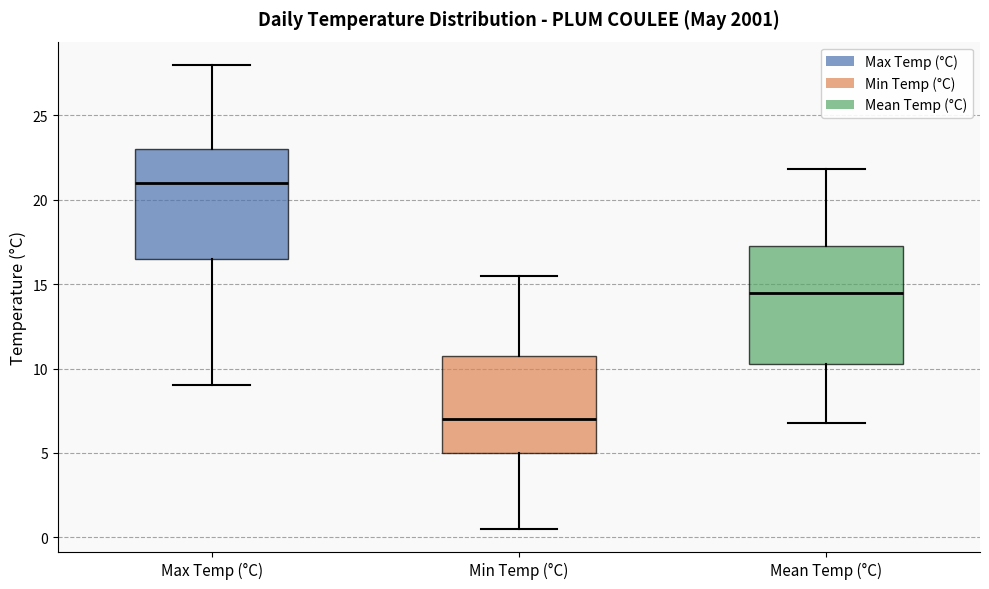

Which box has the highest median line?

Max Temp (°C)